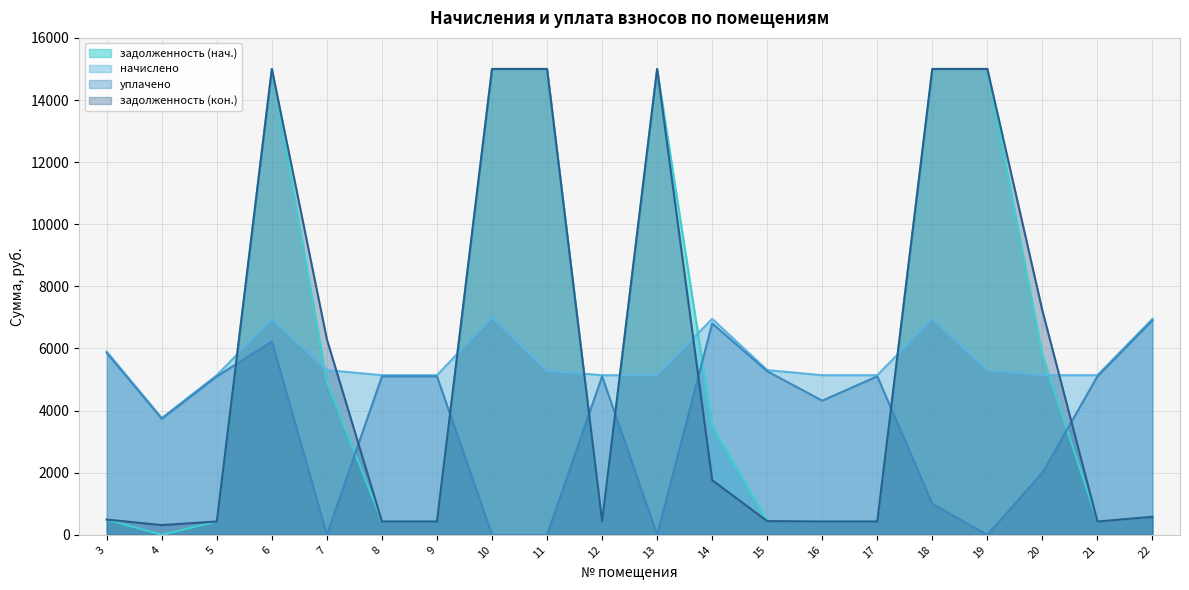

The value of начислено at 3 is 5898.1. True or false?

True